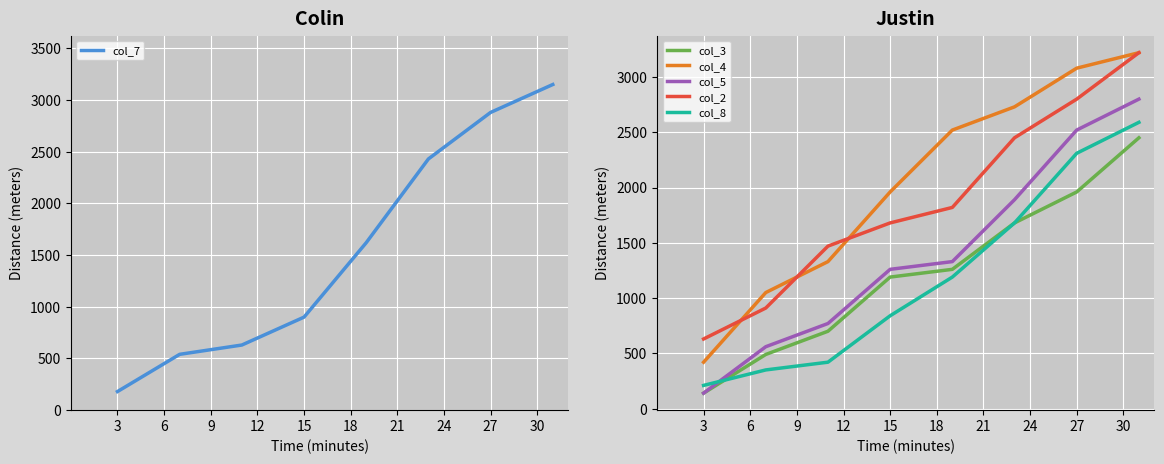

What is the highest value of the col_8 series?

2590